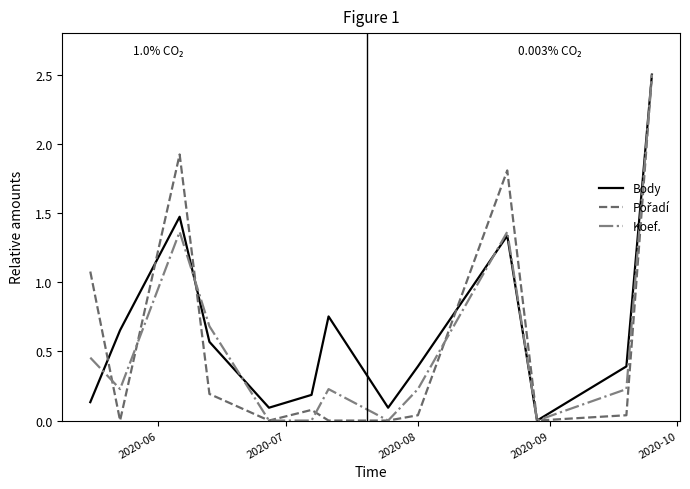

What is the maximum value for Body?

2.5